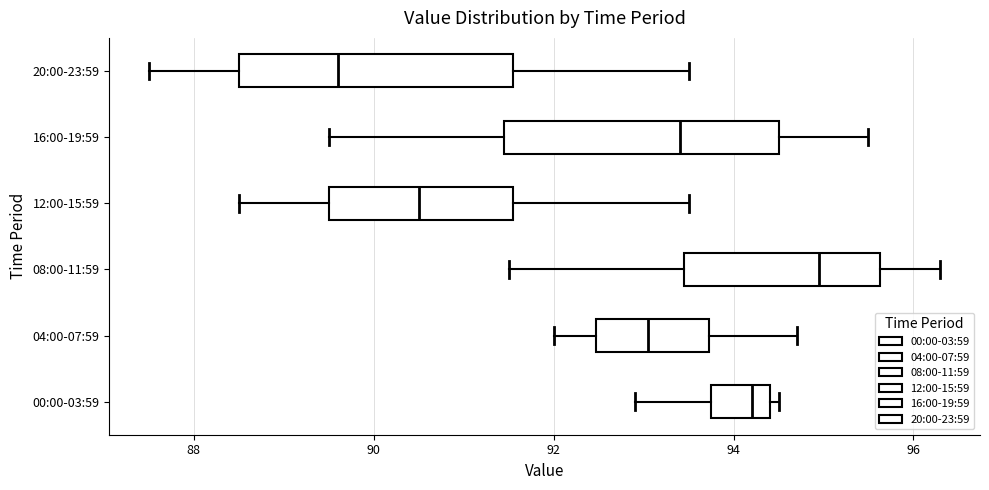

Which box has the furthest to the right median line?

08:00-11:59